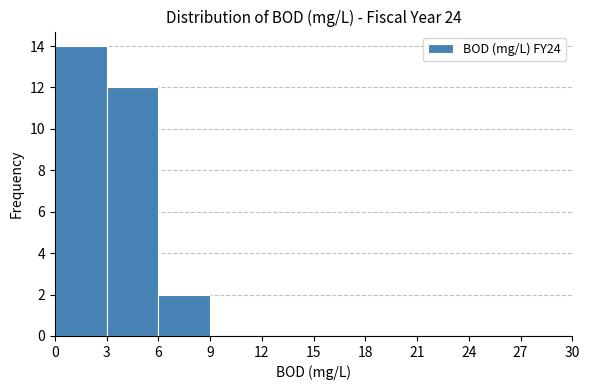

How tall is the bar that spans 0 to 3 on the x-axis? The values are not printed on the chart, so give them approximately, as read against the axis.

14